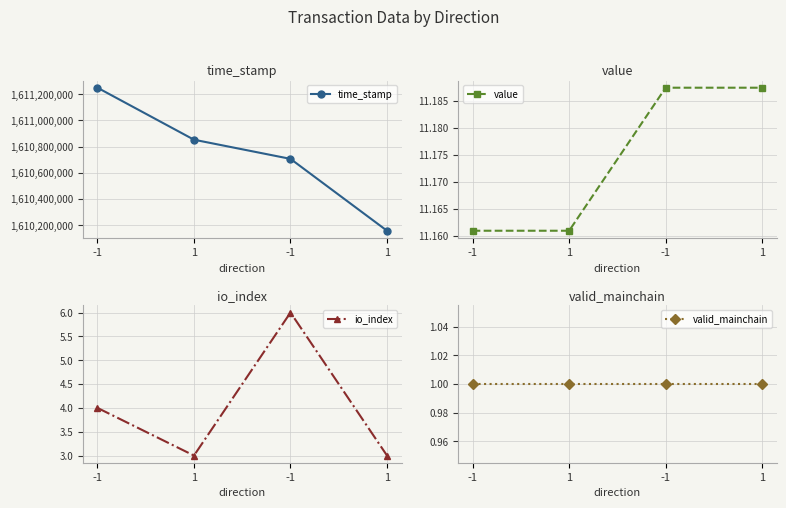

The io_index series shows 6.0 at -1. True or false?

True